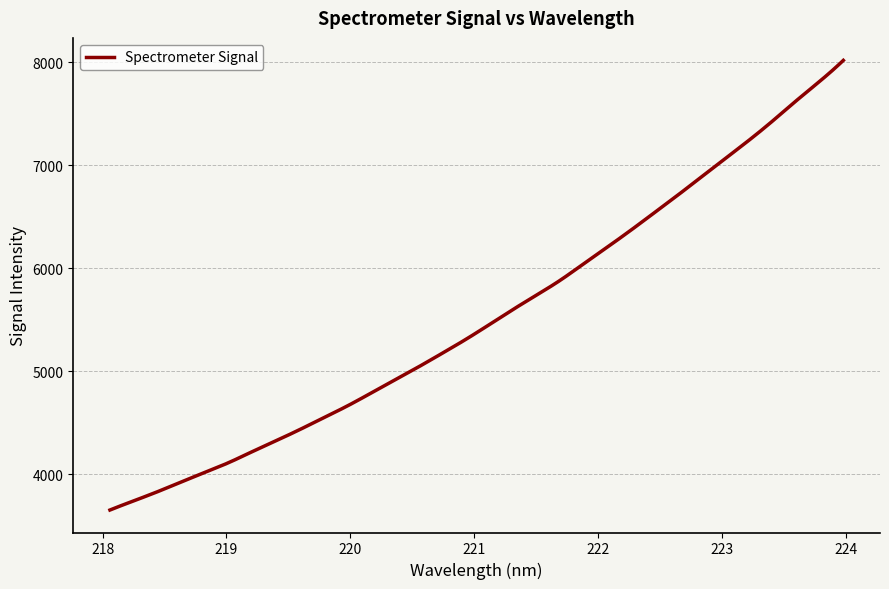

What is the minimum value shown in the chart?

3654.8